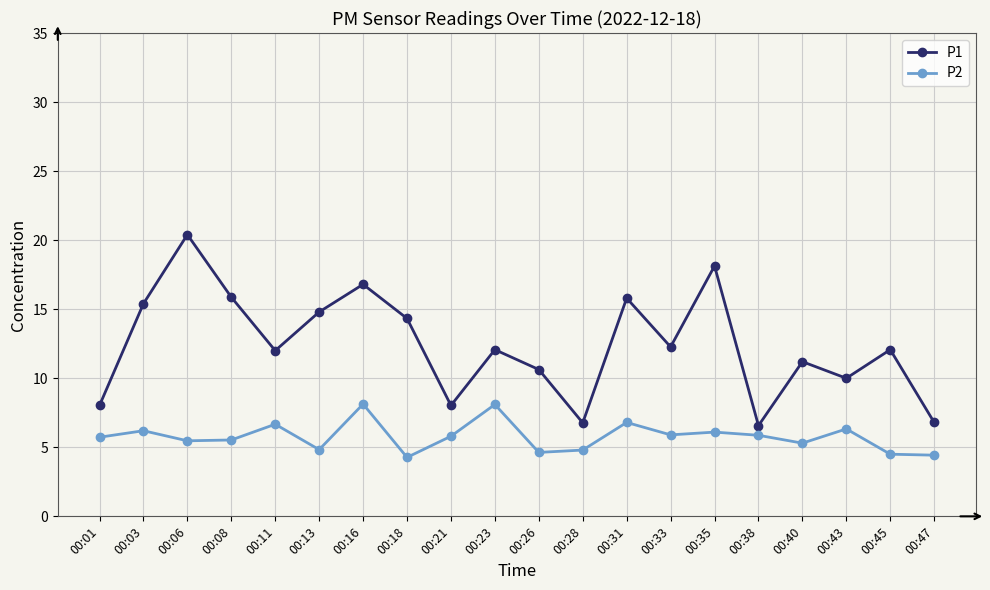

Where is the first local maximum for P2?

00:03